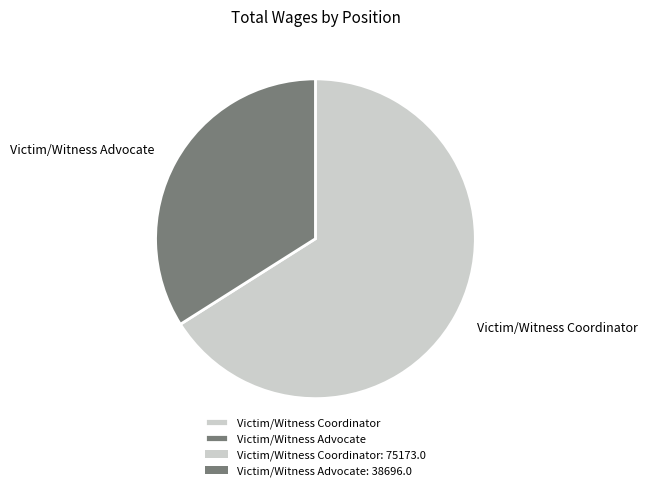

What is the largest slice in the pie chart?

Victim/Witness Coordinator